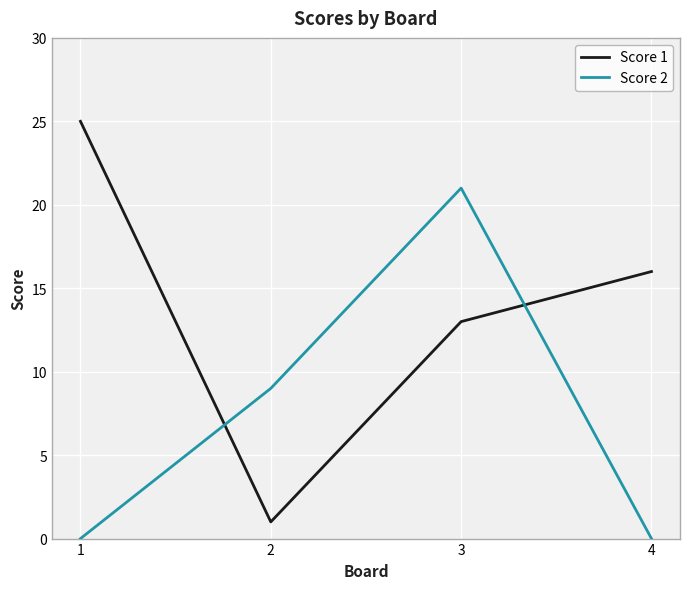

What is the difference between the second highest and second lowest values in the Score 2 series?

9